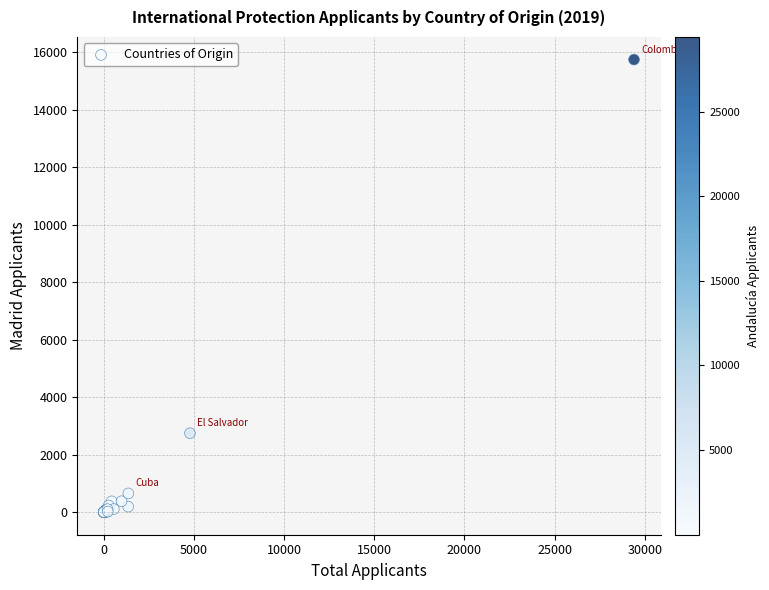

What Y value in the scatter plot is closest to 7870?

2743